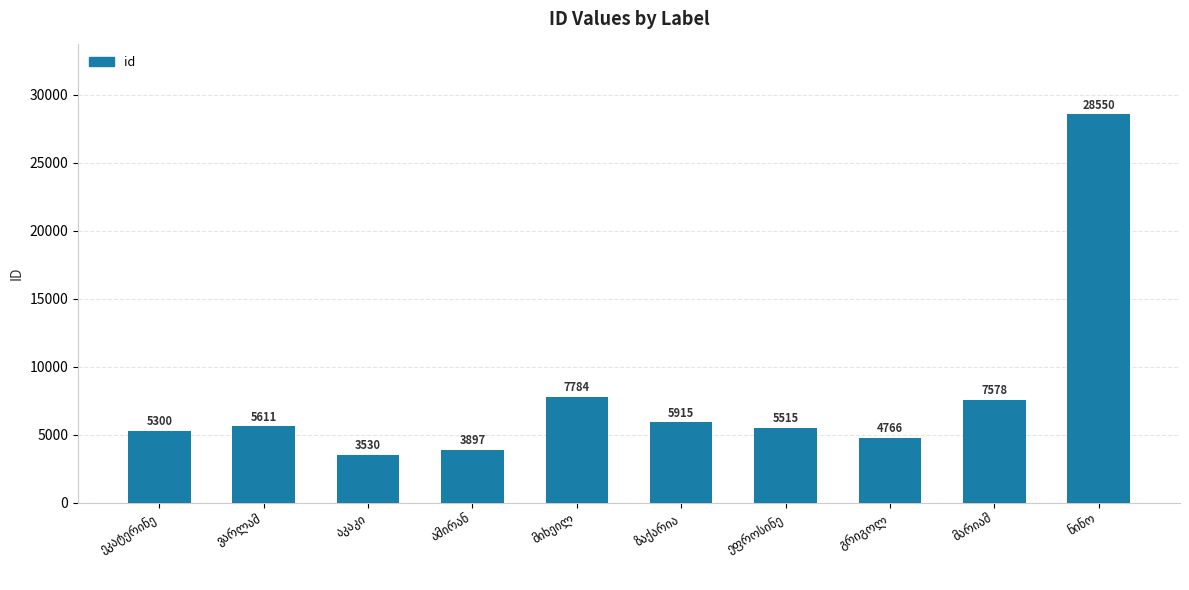

What is the maximum value shown in the chart?

28550